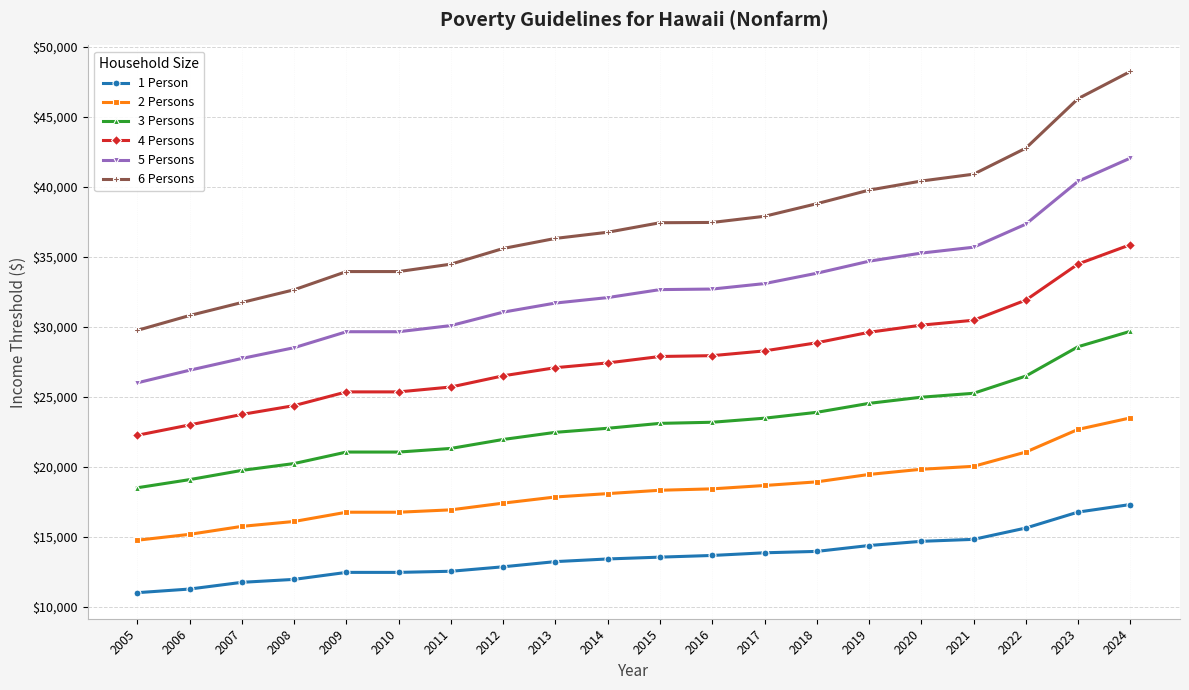

List the series in order of their peak value, lowest first.

1 Person, 2 Persons, 3 Persons, 4 Persons, 5 Persons, 6 Persons